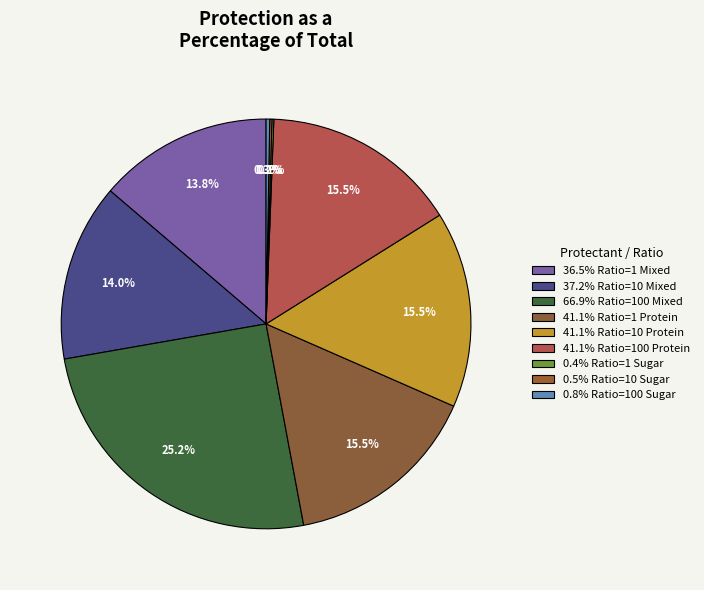

Rank the categories by value from highest to lowest.

Ratio=100 Mixed, Ratio=1 Protein, Ratio=10 Protein, Ratio=100 Protein, Ratio=10 Mixed, Ratio=1 Mixed, Ratio=100 Sugar, Ratio=10 Sugar, Ratio=1 Sugar